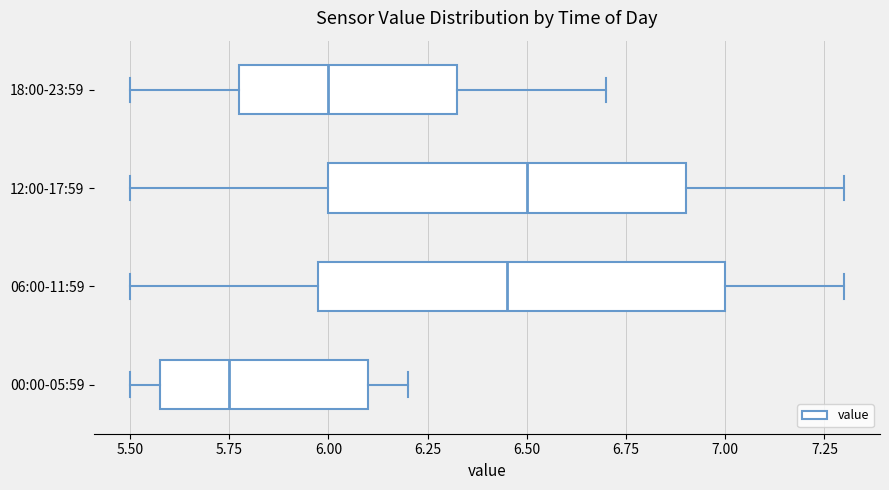

Reading bottom to top, read every box against the x-axis: the position of its median line, the range the box covers, and the ends of its whiskers. The values are not printed on the chart, so give them approximately, as read against the axis.

00:00-05:59: median 5.75, box 5.60 to 6.10, whiskers 5.50 to 6.20
06:00-11:59: median 6.45, box 6.00 to 7.00, whiskers 5.50 to 7.30
12:00-17:59: median 6.50, box 6.00 to 6.90, whiskers 5.50 to 7.30
18:00-23:59: median 6.00, box 5.80 to 6.35, whiskers 5.50 to 6.70